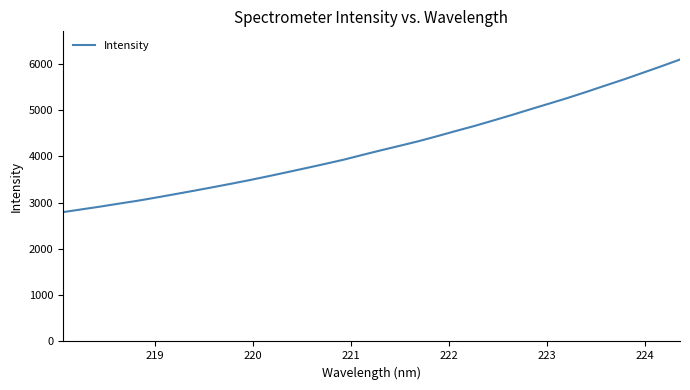

What is the smallest value displayed?

2792.3